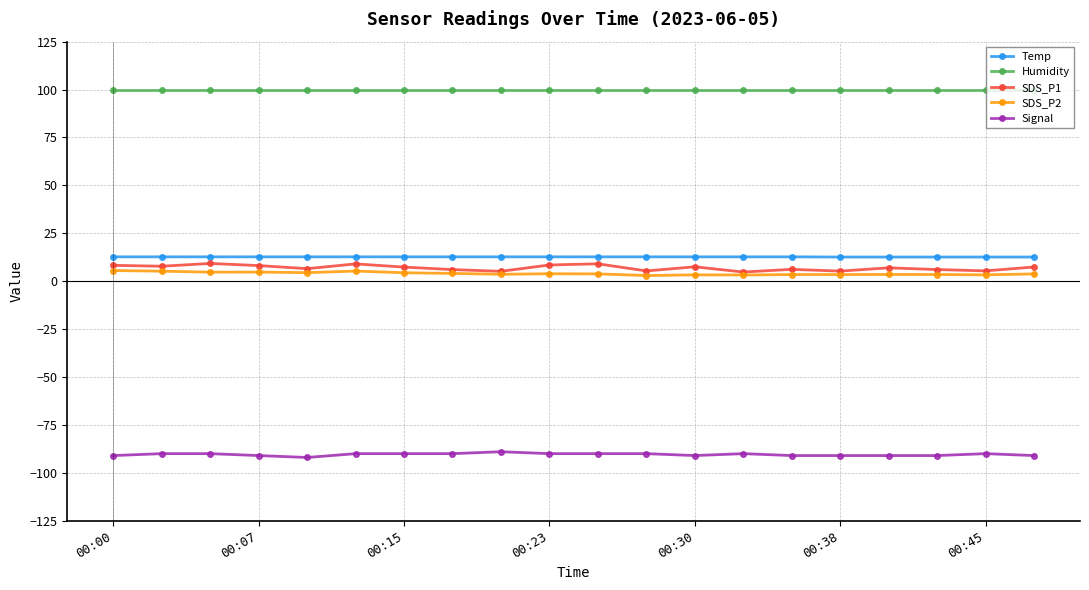

What are all the series names shown in the legend?

Temp, Humidity, SDS_P1, SDS_P2, Signal